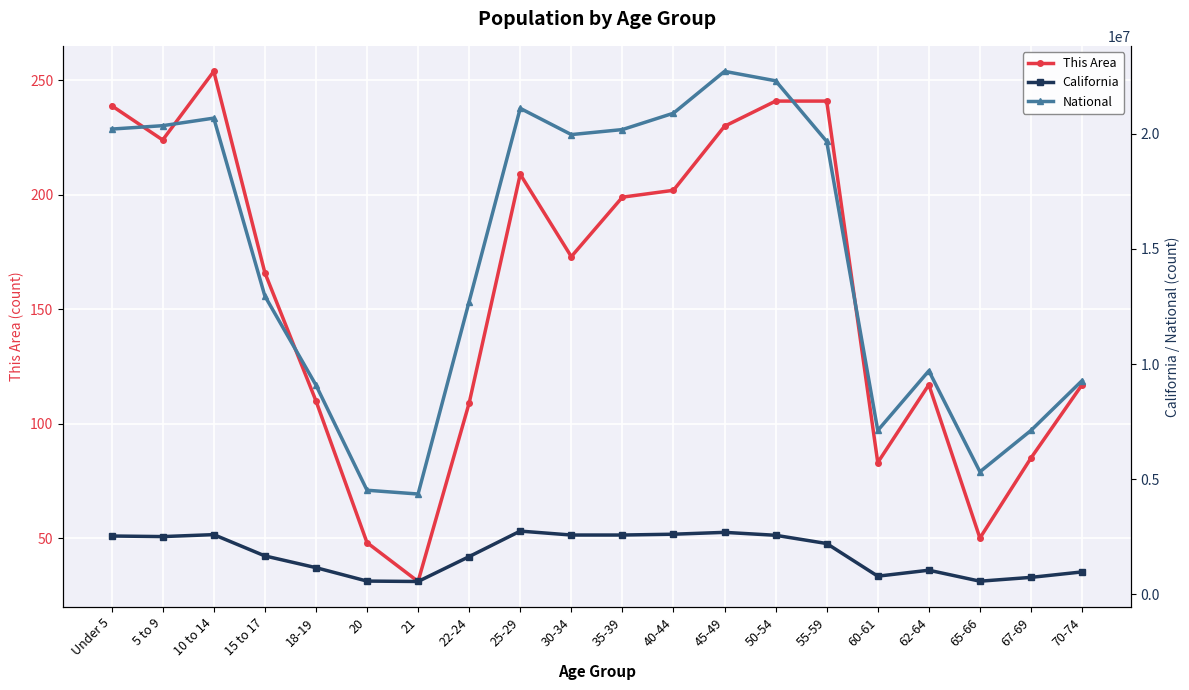

Which series changed the most between 30-34 and 40-44?

National